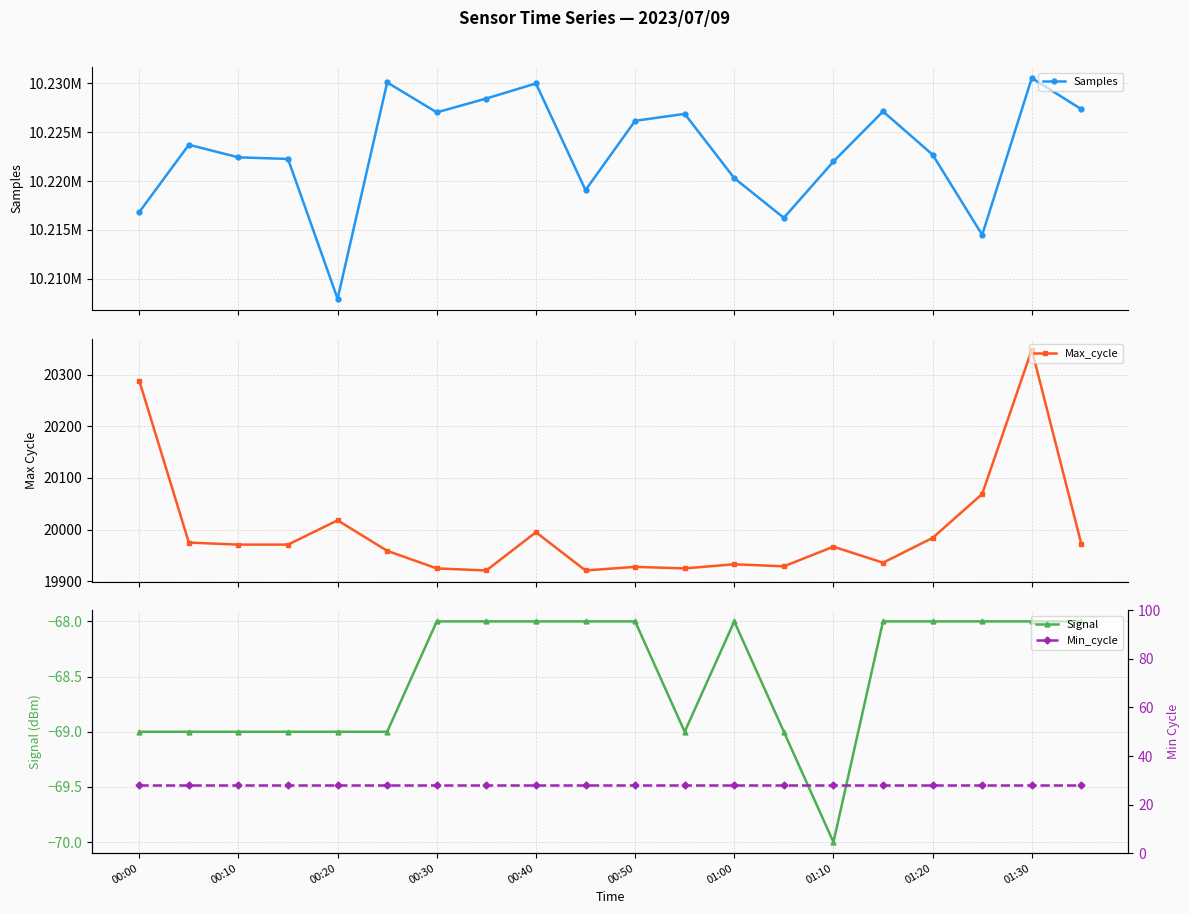

What is the maximum value shown in the chart?

10230559